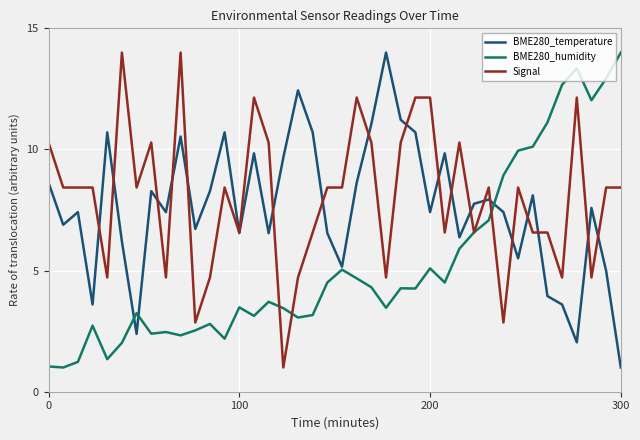

What is the minimum value for BME280_humidity?

1.0